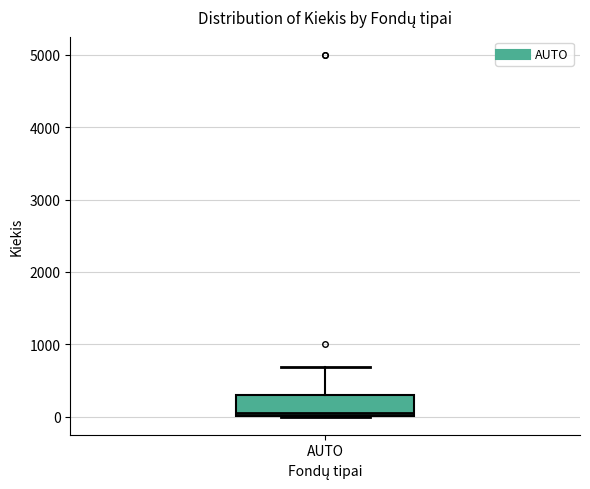

Transcribe this box plot: give where the median line is, the range the box spans, and where the two whiskers end, as read against the y-axis. The values are not printed on the chart, so give them approximately, as read against the axis.

median 0 (just above the box's lower edge), box 0 to 300, whiskers 0 to 700